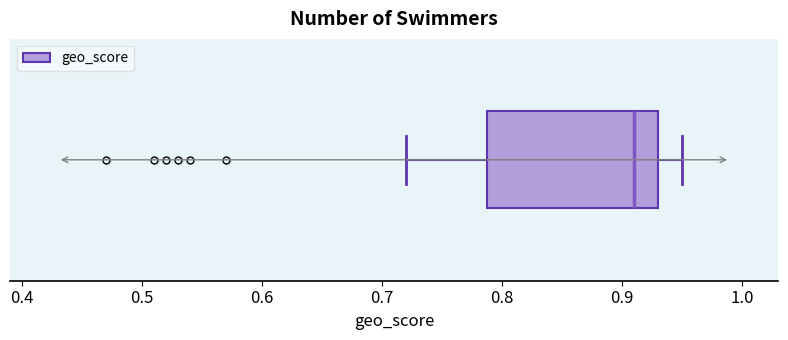

Where is the left edge of the box on the x-axis? The values are not printed on the chart, so give them approximately, as read against the axis.

0.79